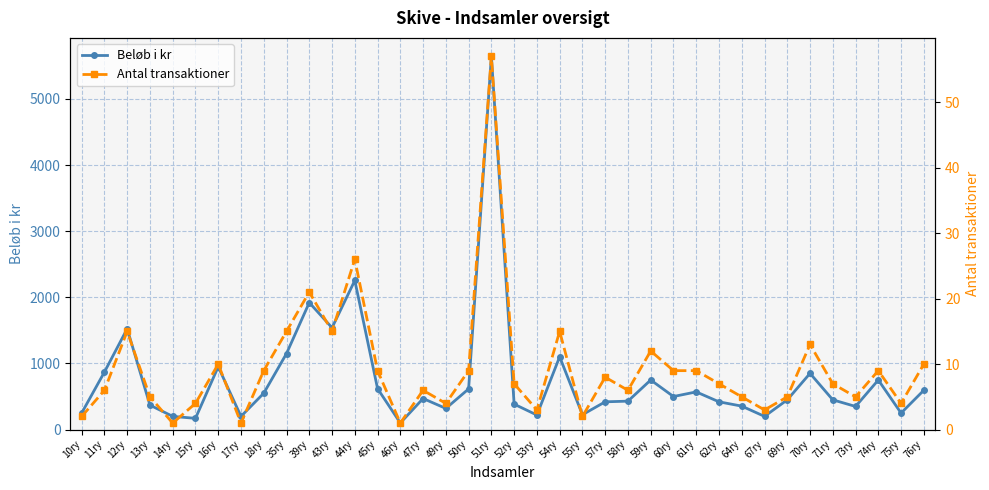

What is the value of the Antal transaktioner point at the 13th from the left?

26